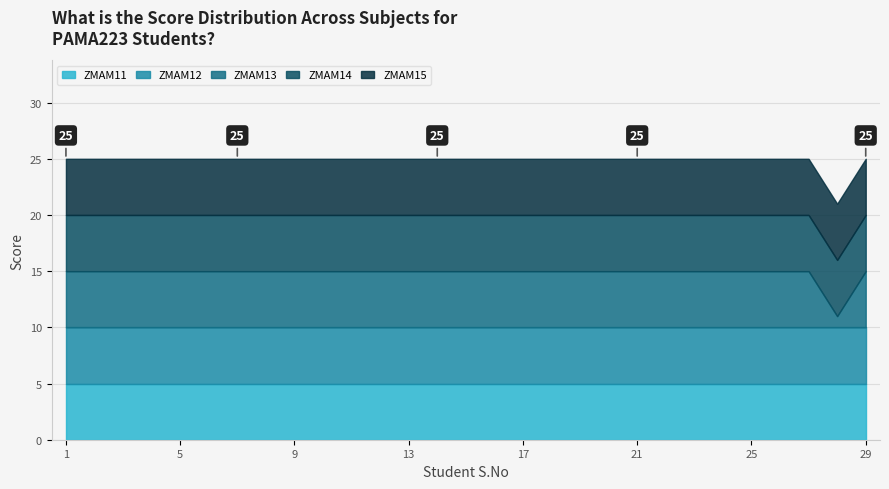

True or false: ZMAM14 has more than 0 points higher than both neighbors.

False